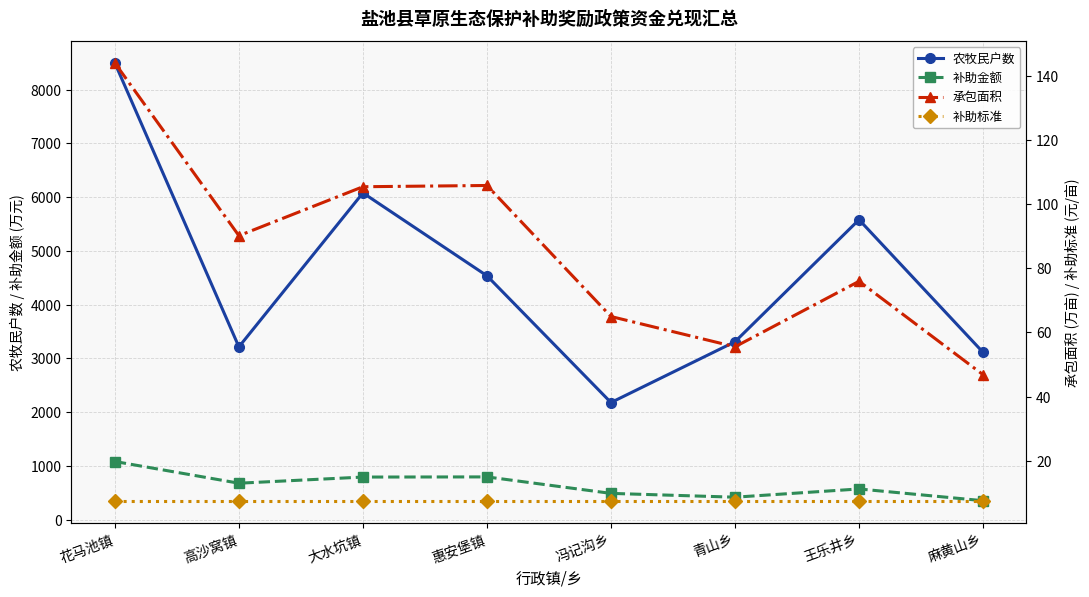

What is the difference between the maximum and minimum values in the 承包面积 series?

97.3